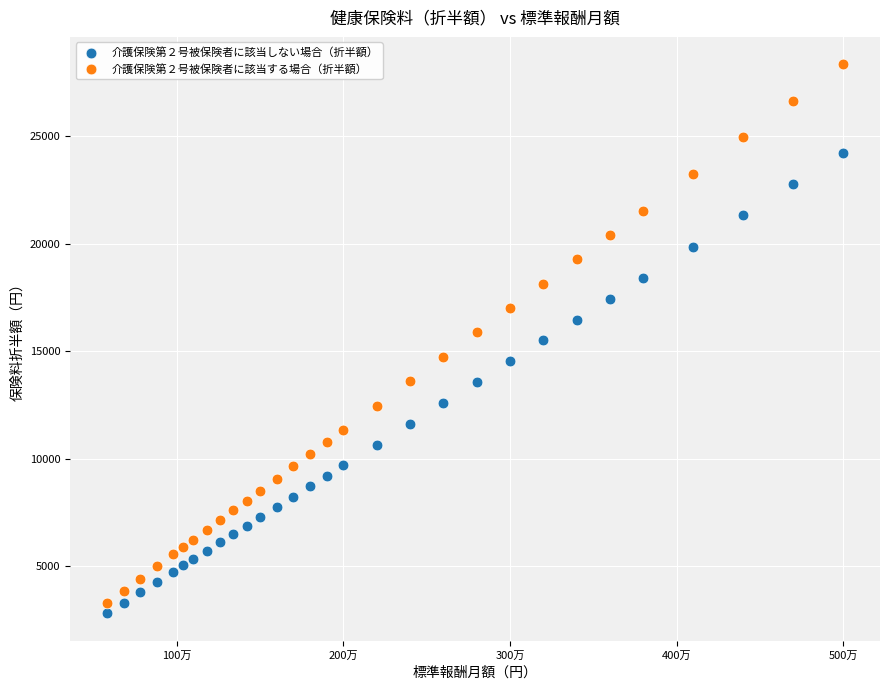

Which series contains the highest Y value?

介護保険第２号被保険者に該当する場合（折半額）